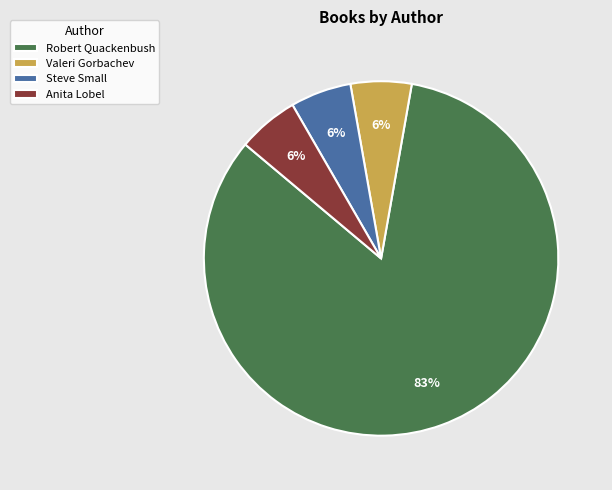

Combined, do Robert Quackenbush and Steve Small account for over 50%?

Yes